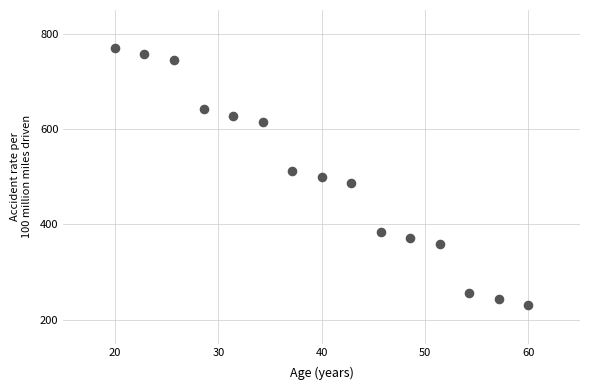

What is the range of X values (max minus min)?

40.0